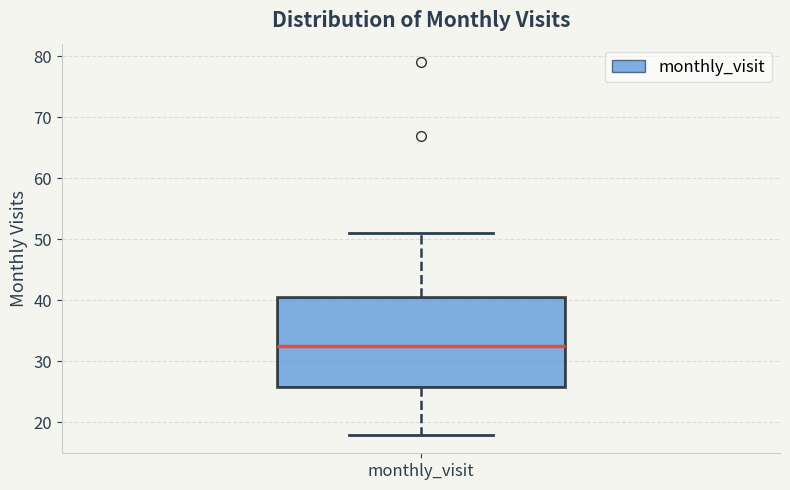

Transcribe this box plot: give where the median line is, the range the box spans, and where the two whiskers end, as read against the y-axis. The values are not printed on the chart, so give them approximately, as read against the axis.

median 33, box 26 to 41, whiskers 18 to 51